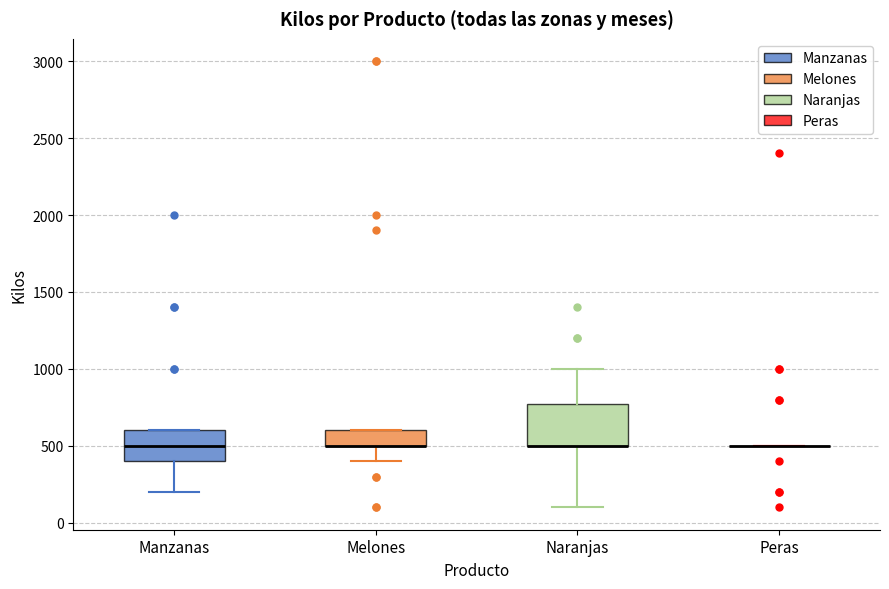

Where is the lower edge of the box for Manzanas on the y-axis? The values are not printed on the chart, so give them approximately, as read against the axis.

400